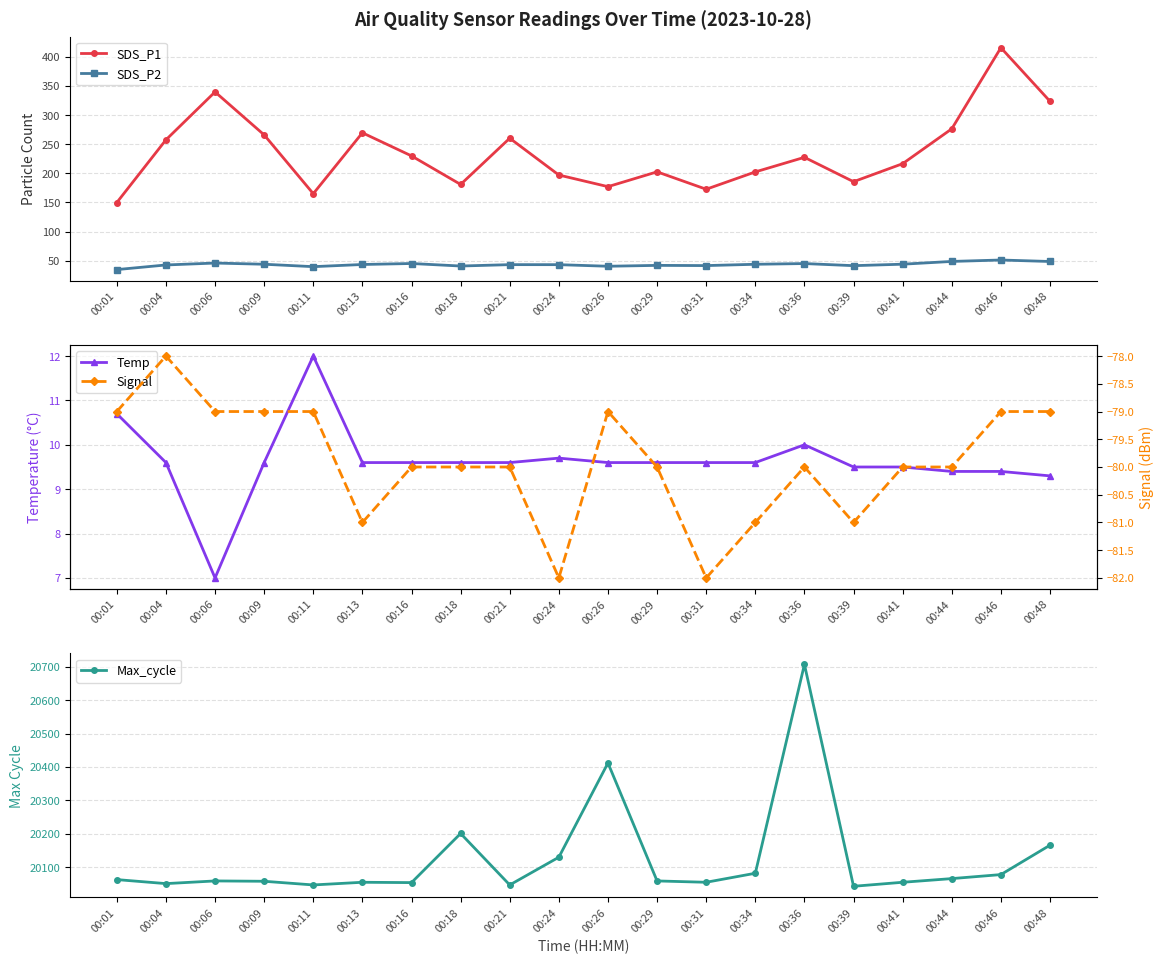

Is it true that SDS_P1 equals 115.2 at 00:06?

False